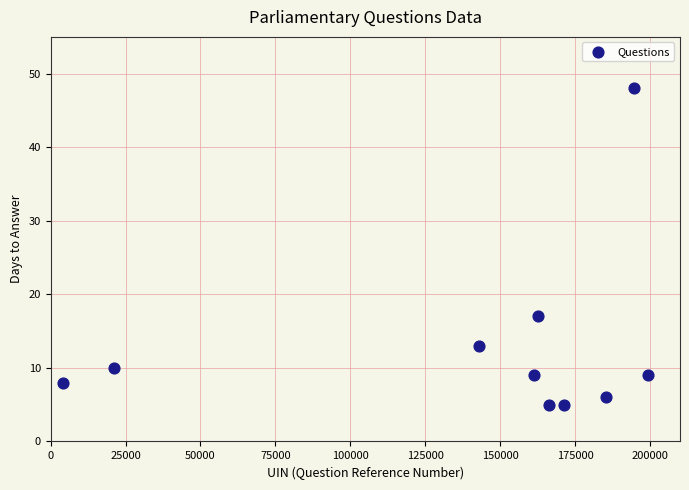

What is the average Y value?

13